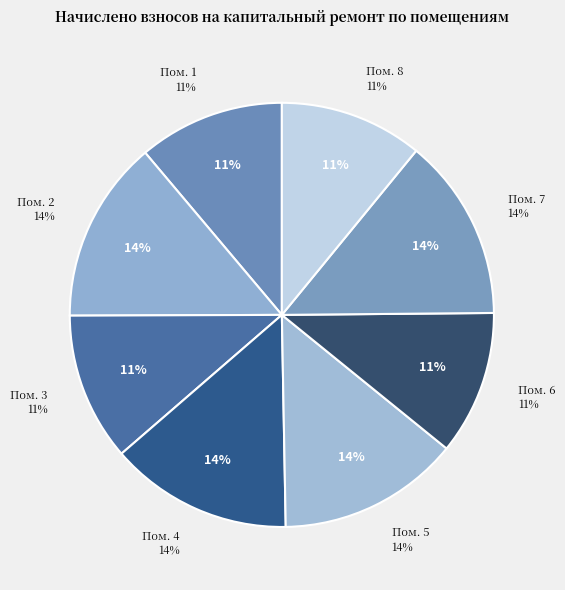

To the nearest percent, what percentage of the pie is 4?

14%